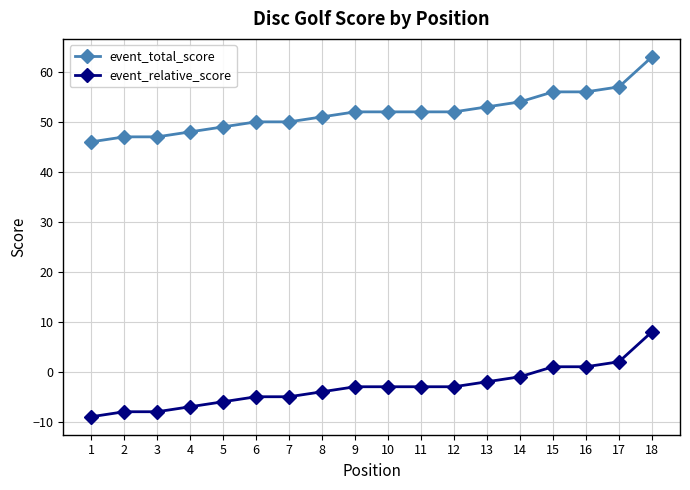

How many data points in event_total_score are less than 52?

8